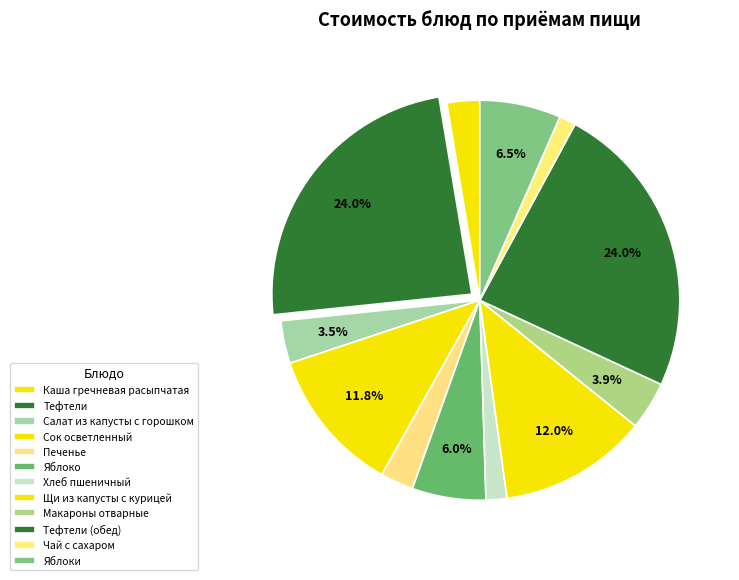

Does Каша гречневая расыпчатая represent more than half of the total?

No